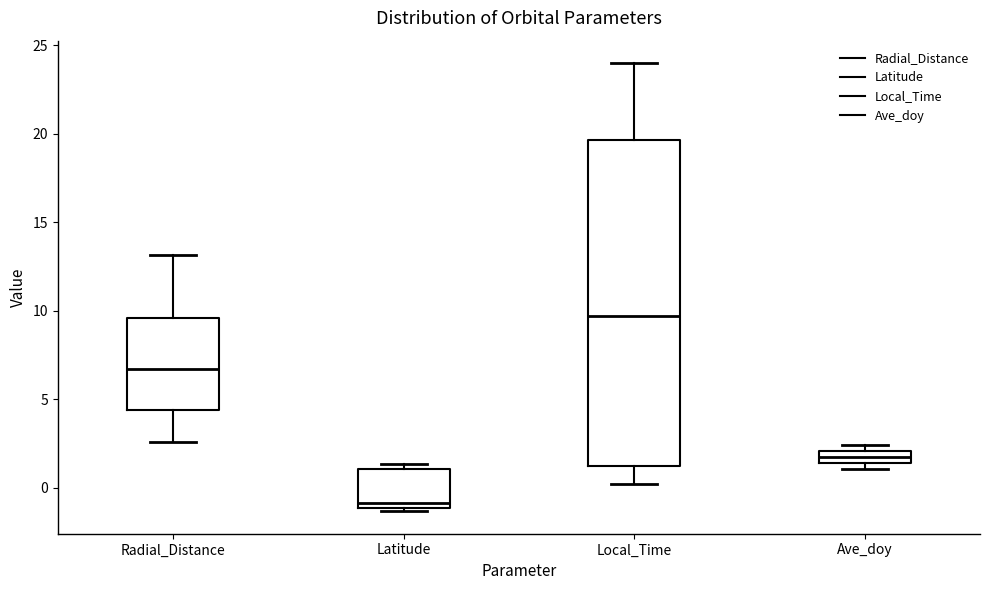

Which box has the highest median line?

Local_Time